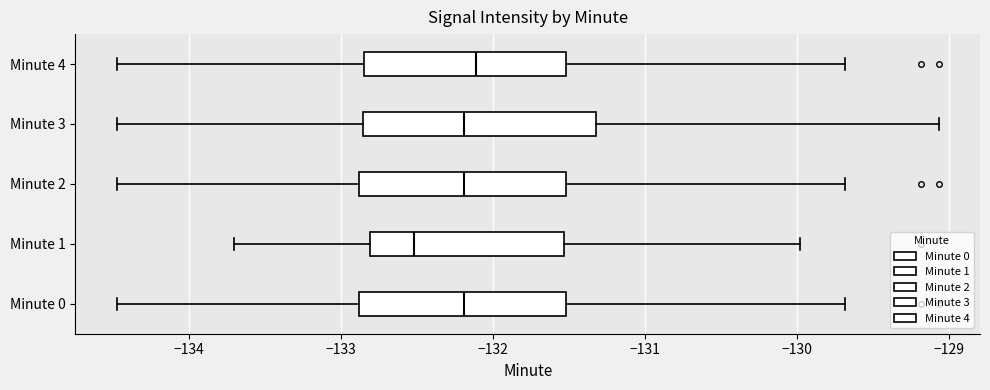

Which box is the widest, from its left edge to its right edge?

Minute 3